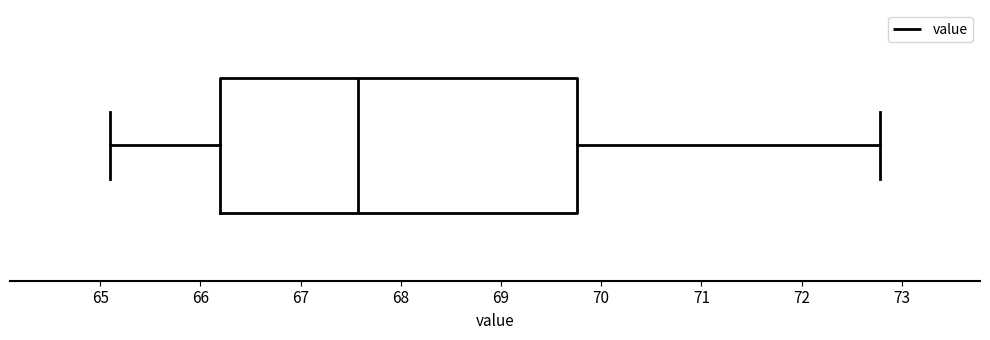

Read this box plot against the x-axis: the position of the median line, the range covered by the box, and the ends of both whiskers. The values are not printed on the chart, so give them approximately, as read against the axis.

median 67.6, box 66.2 to 69.8, whiskers 65.1 to 72.8